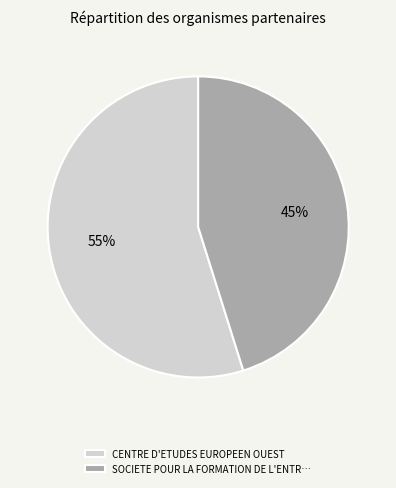

Do CENTRE D'ETUDES EUROPEEN OUEST and SOCIETE POUR LA FORMATION DE L'ENTR… together represent more than half of the pie?

Yes